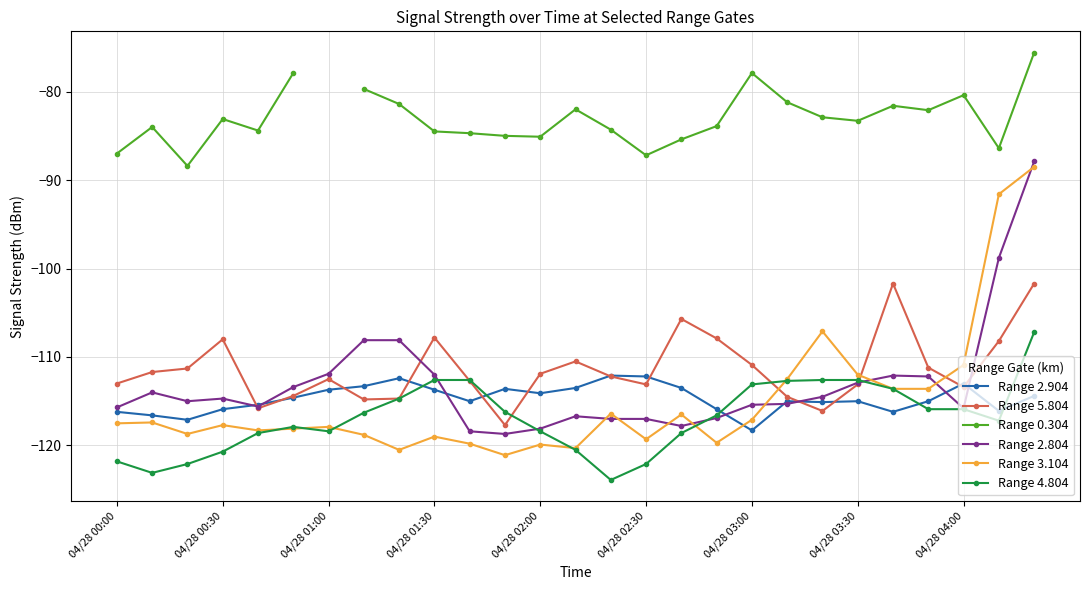

What is the lowest value of the Range 2.904 series?

-118.3